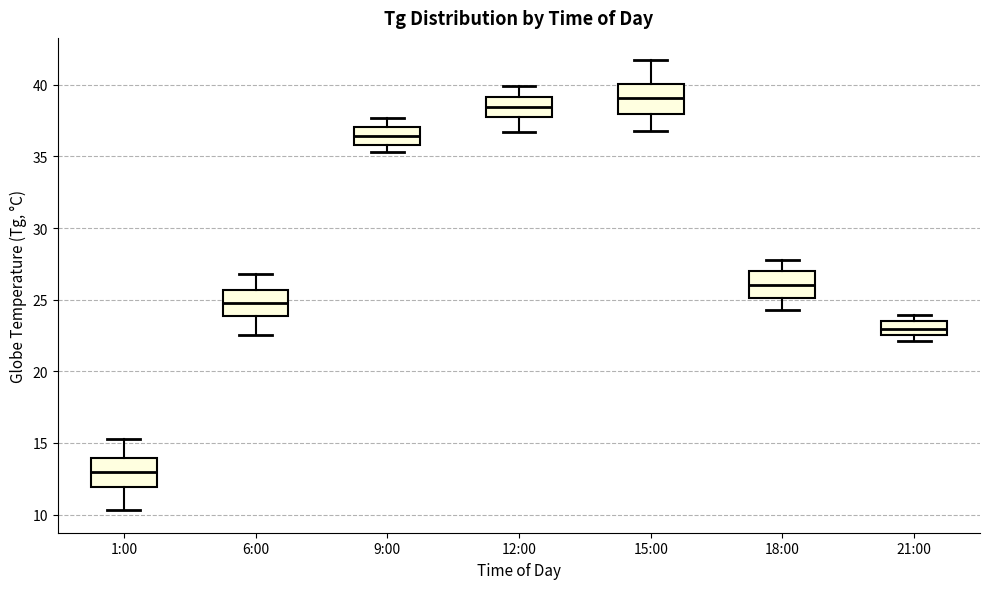

Reading left to right, transcribe this box plot: for each box, give where its median line is, the range the box spans, and where its two whiskers end, as read against the y-axis. The values are not printed on the chart, so give them approximately, as read against the axis.

1:00: median 13.0, box 12.0 to 14.0, whiskers 10.5 to 15.5
6:00: median 25.0, box 24.0 to 25.5, whiskers 22.5 to 27.0
9:00: median 36.5, box 36.0 to 37.0, whiskers 35.5 to 37.5
12:00: median 38.5, box 37.5 to 39.0, whiskers 36.5 to 40.0
15:00: median 39.0, box 38.0 to 40.0, whiskers 37.0 to 41.5
18:00: median 26.0, box 25.0 to 27.0, whiskers 24.5 to 28.0
21:00: median 23.0, box 22.5 to 23.5, whiskers 22.0 to 24.0